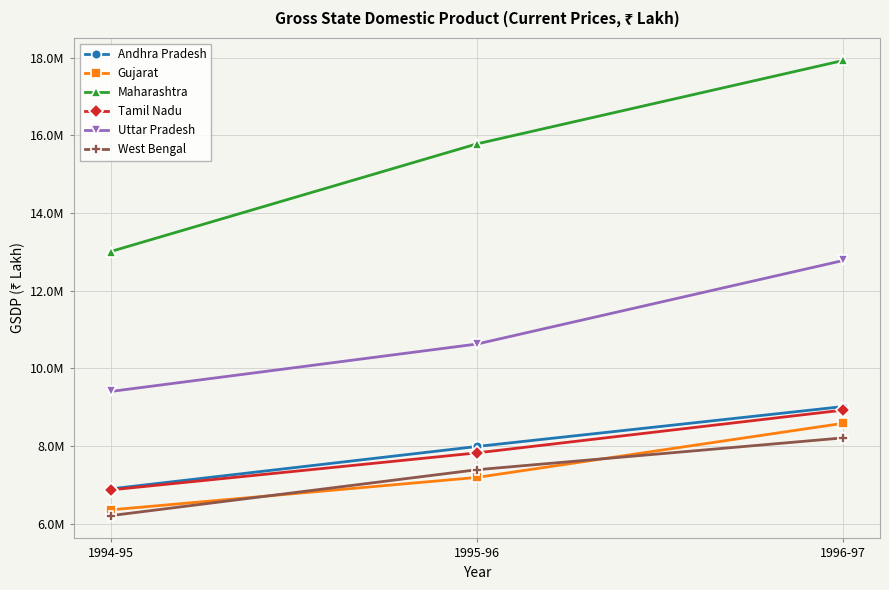

What is the average value of the Andhra Pradesh series?

7964146